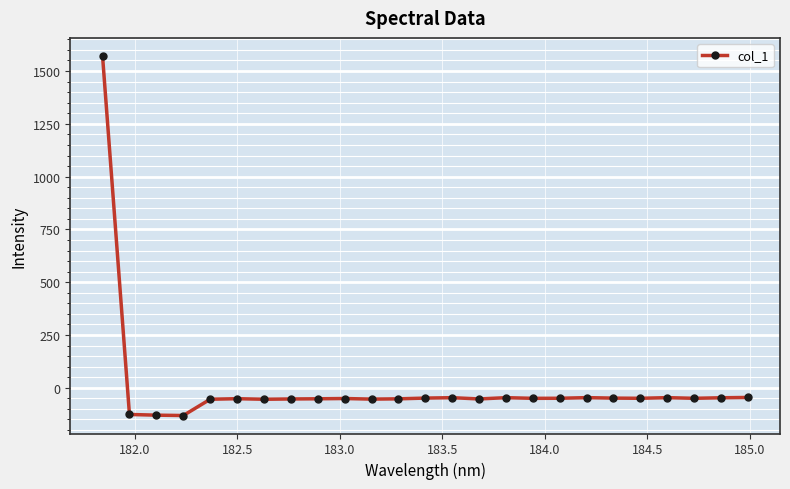

Count the number of categories in the chart.

25